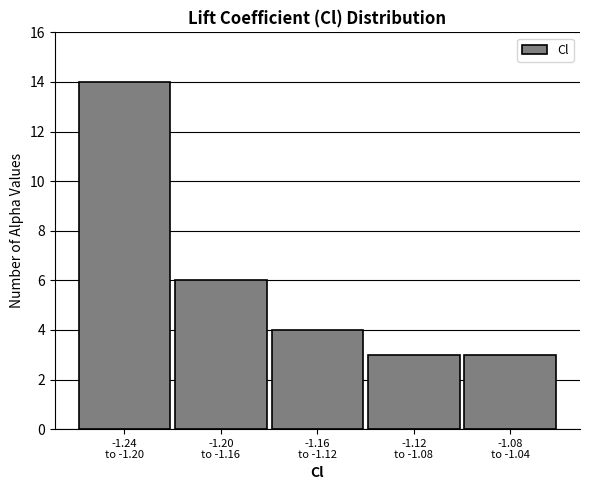

Reading left to right, list all the values displayed in this chart.

14	6	4	3	3